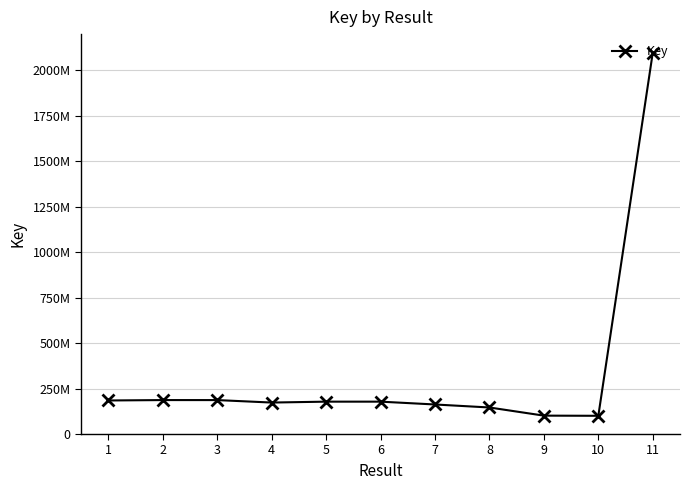

How many values exceed 178080016?

5